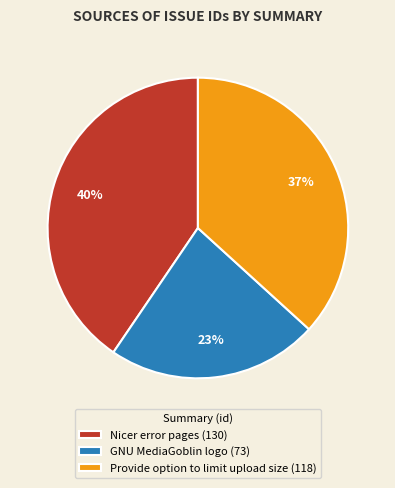

To the nearest percent, what percentage of the pie is Nicer error pages?

40%